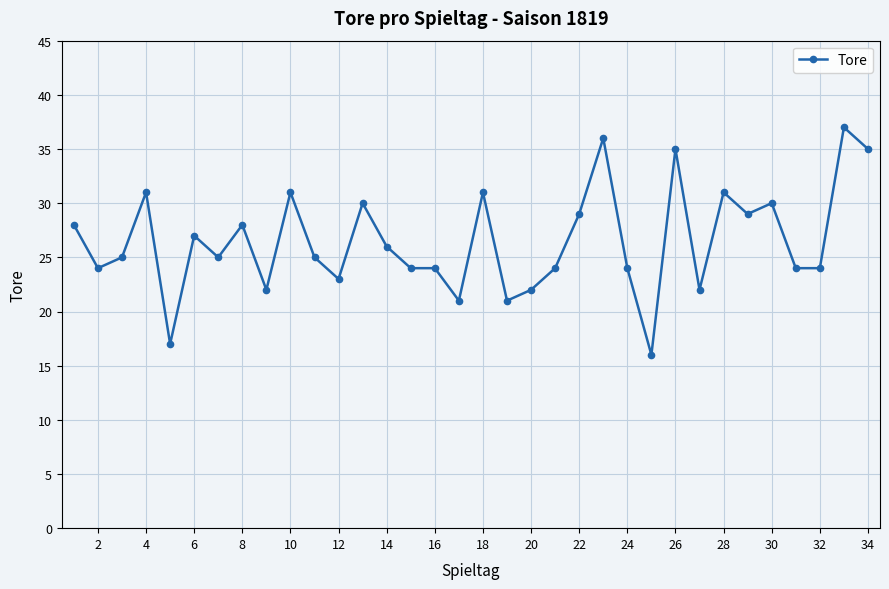

Does the chart display data point markers on the line(s)?

Yes